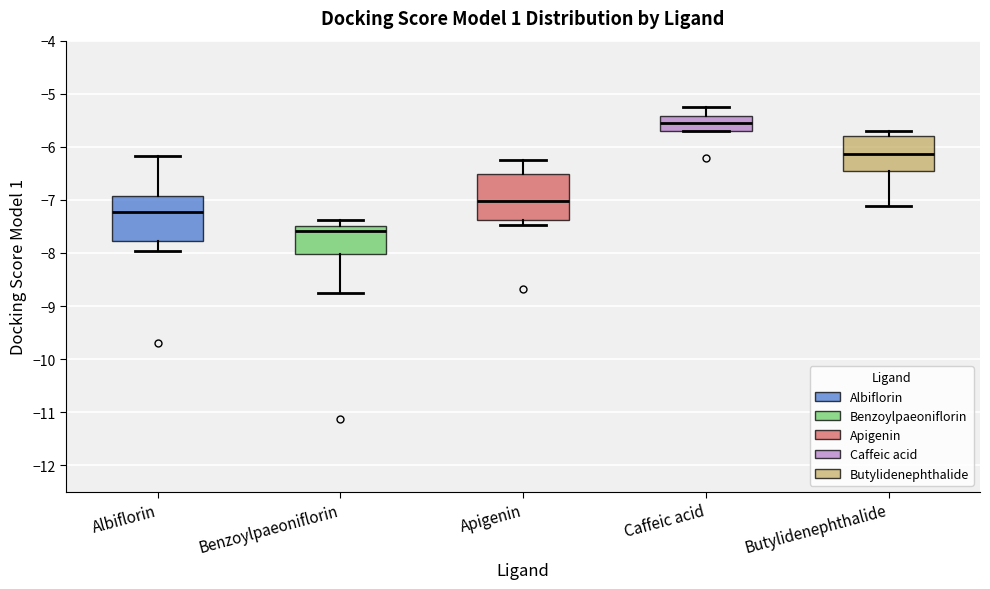

Which box has the highest median line?

Caffeic acid